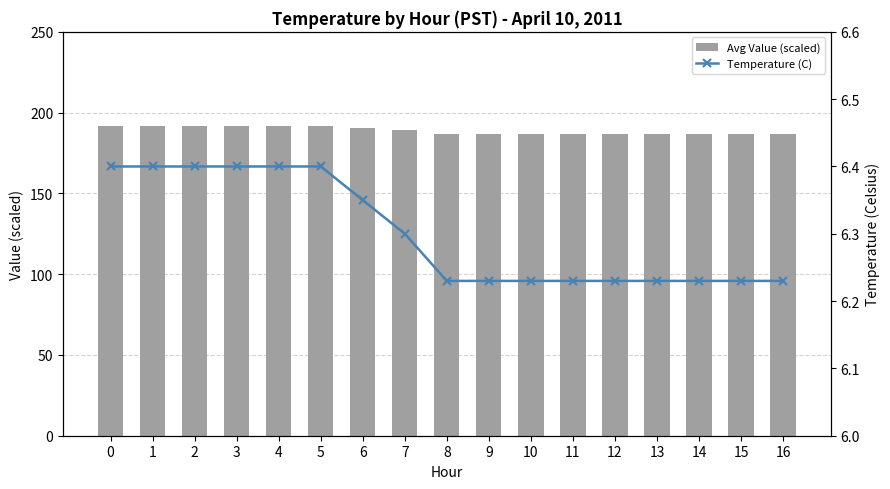

What is the approximate value of Avg Value (scaled) at 0?

192.0